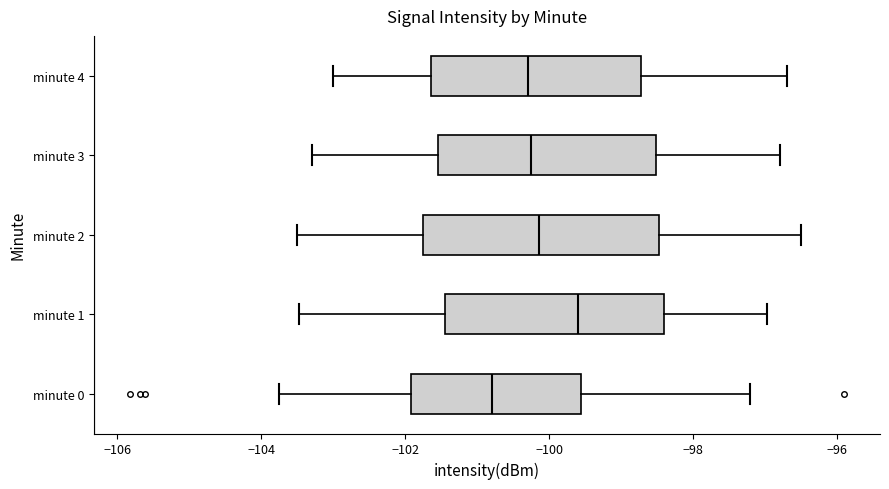

Which box is the widest, from its left edge to its right edge?

minute 2